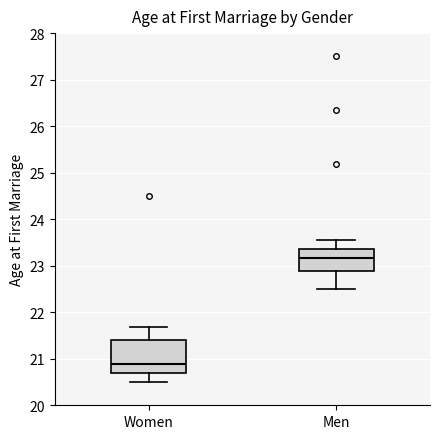

Which box is the tallest, from its lower edge to its upper edge?

Women